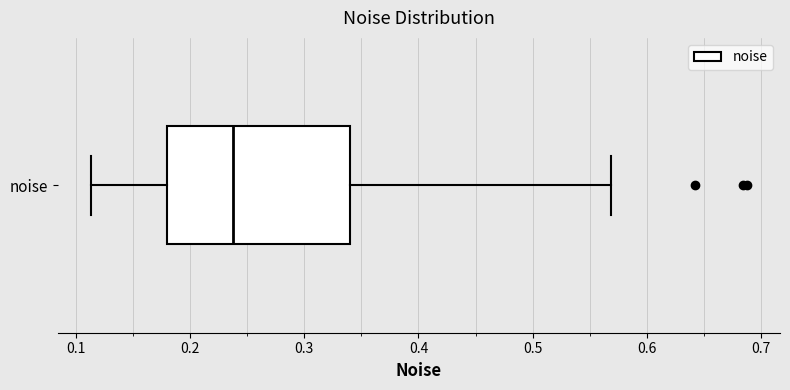

Where does the median line of the box for noise sit on the x-axis? The values are not printed on the chart, so give them approximately, as read against the axis.

0.24